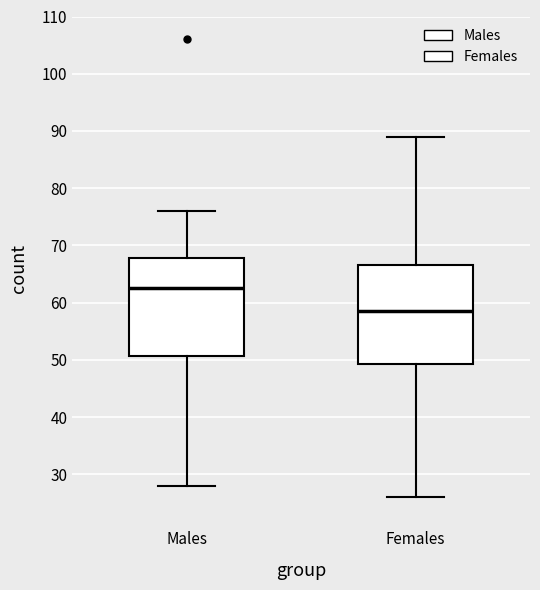

Reading left to right, transcribe this box plot: for each box, give where its median line is, the range the box spans, and where its two whiskers end, as read against the y-axis. The values are not printed on the chart, so give them approximately, as read against the axis.

Males: median 63, box 51 to 68, whiskers 28 to 76
Females: median 59, box 49 to 67, whiskers 26 to 89